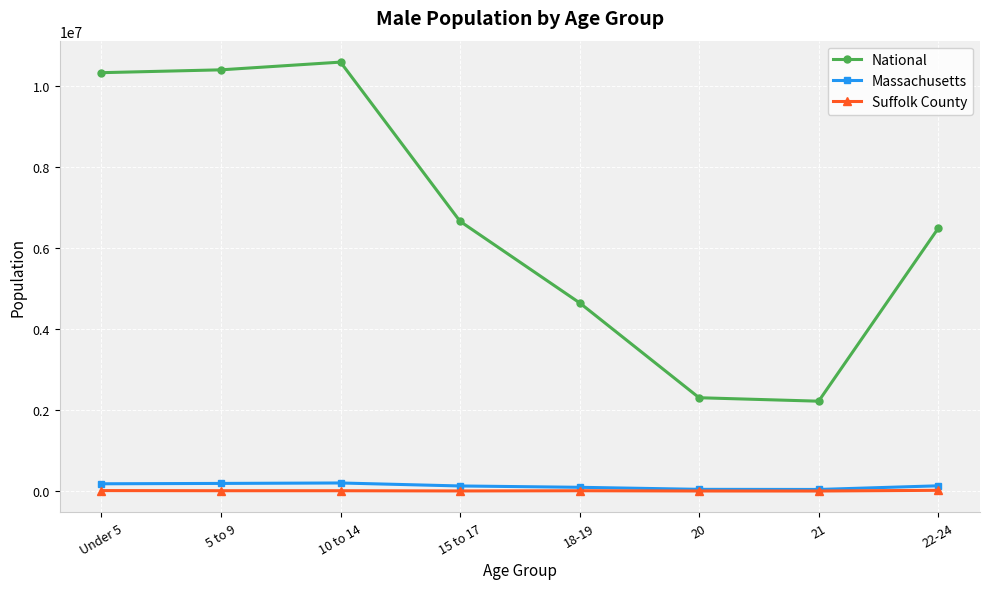

True or false: National and Suffolk County cross at least once.

False